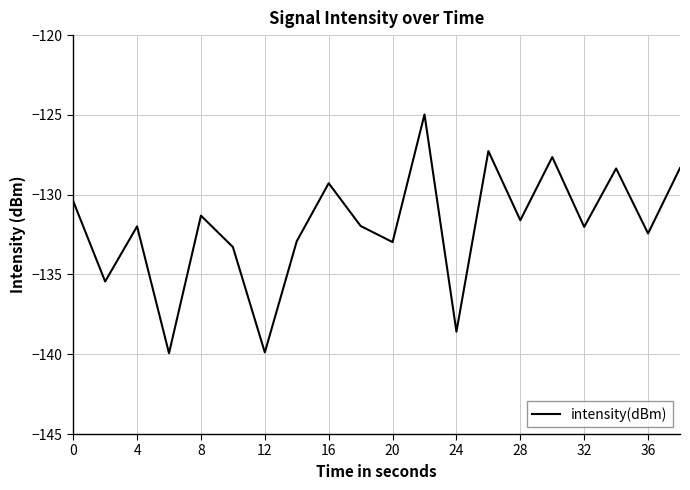

What is the greatest value displayed?

-125.0